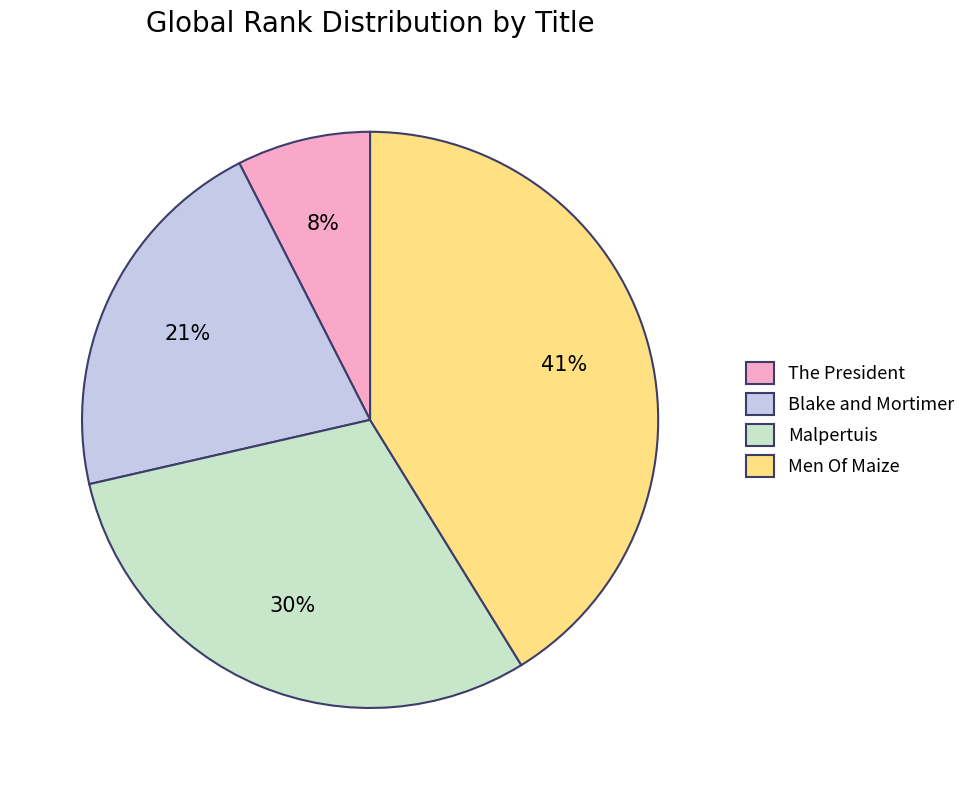

What percentage is the The President slice, to the nearest percent?

8%